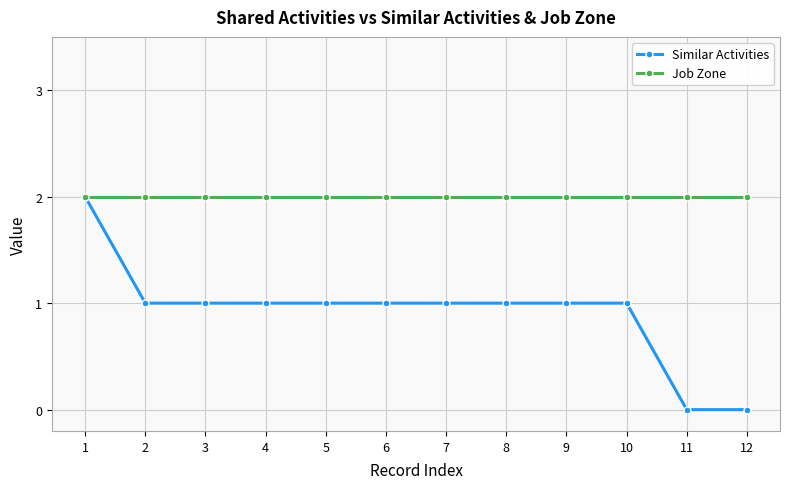

Which series has the widest spread of values?

Similar Activities